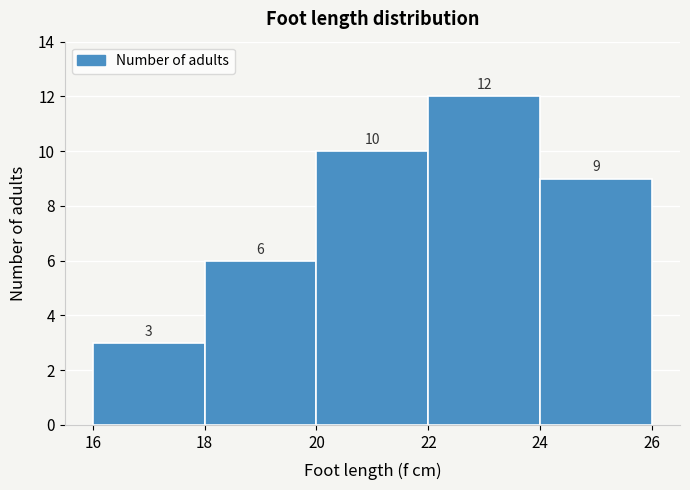

Reading left to right, list every bar in this chart as the range it spans on the x-axis followed by its height.

16 to 18: 3
18 to 20: 6
20 to 22: 10
22 to 24: 12
24 to 26: 9